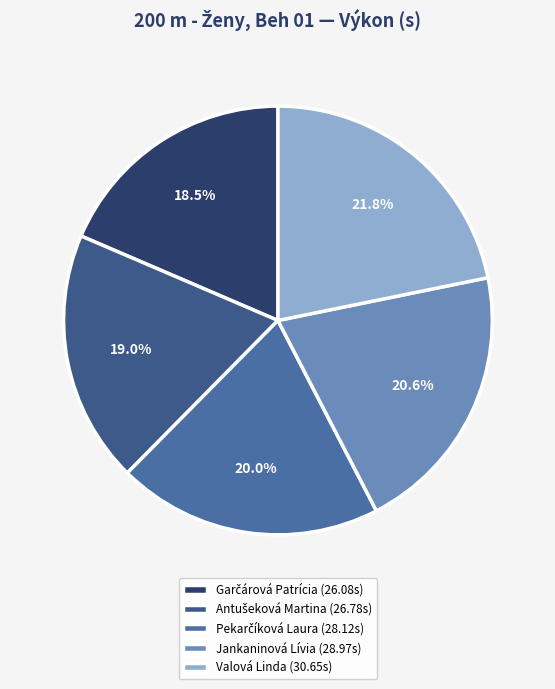

What percentage do Valová Linda and Jankaninová Lívia together represent?

42.4%